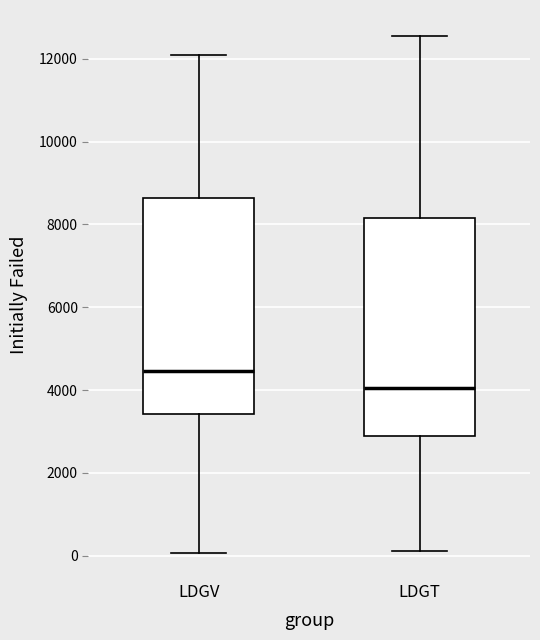

Where does the median line of the box for LDGV sit on the y-axis? The values are not printed on the chart, so give them approximately, as read against the axis.

4400